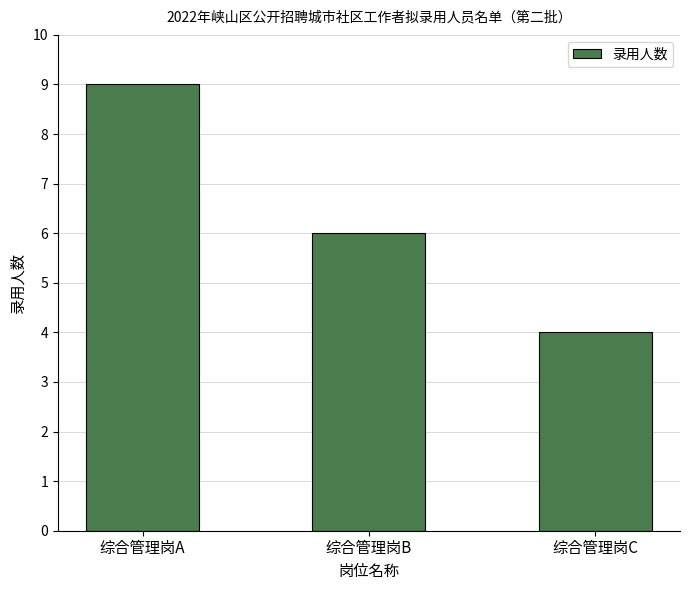

True or false: the data shows 6 at 综合管理岗B.

True